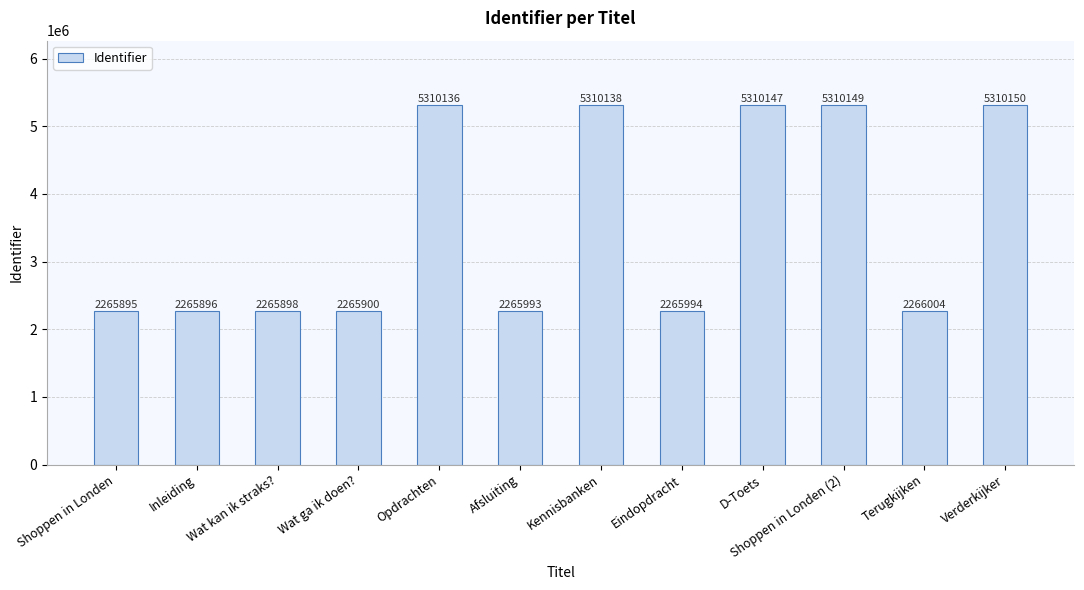

What is the label of the 5th bar from the left?

Opdrachten